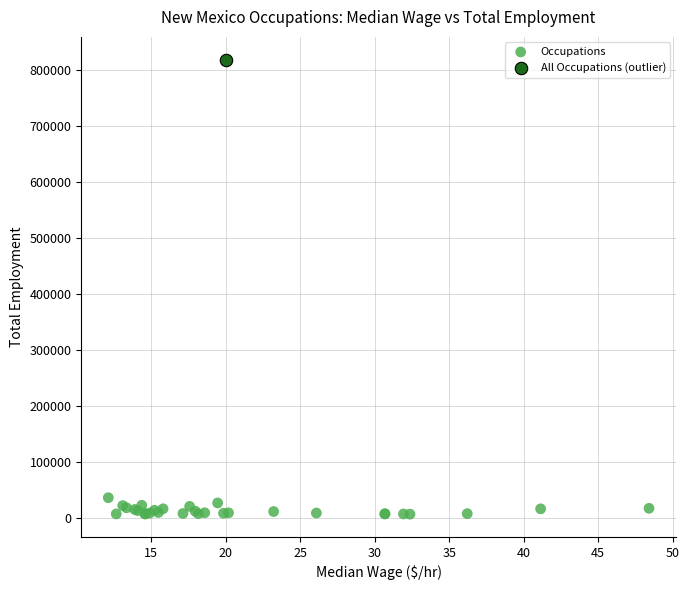

What are all the series names shown in the legend?

Occupations, All Occupations (outlier)